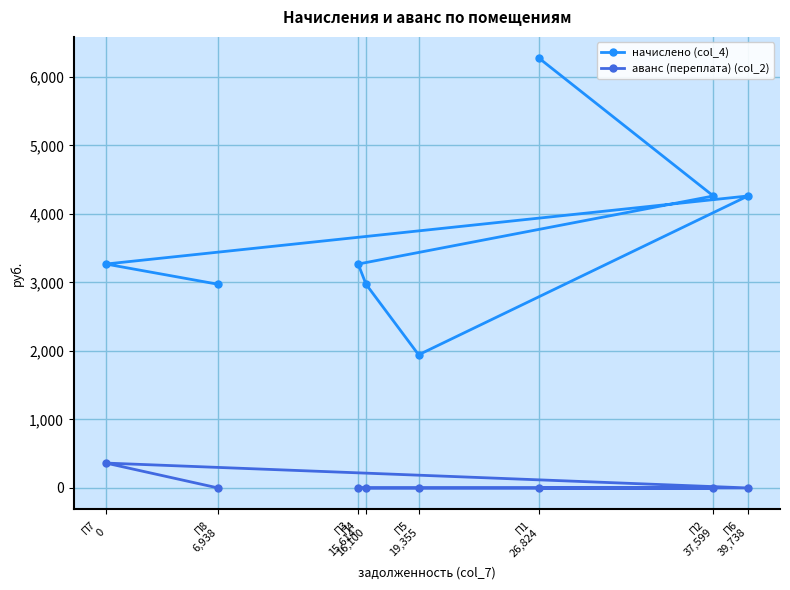

What is the label of the 8th point from the left?

П6
39,738